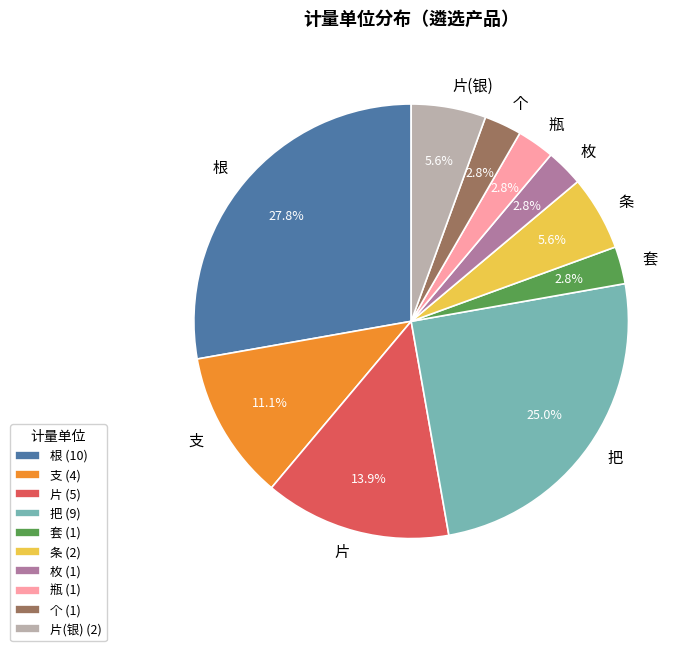

Is there any slice that represents more than half of the pie?

No